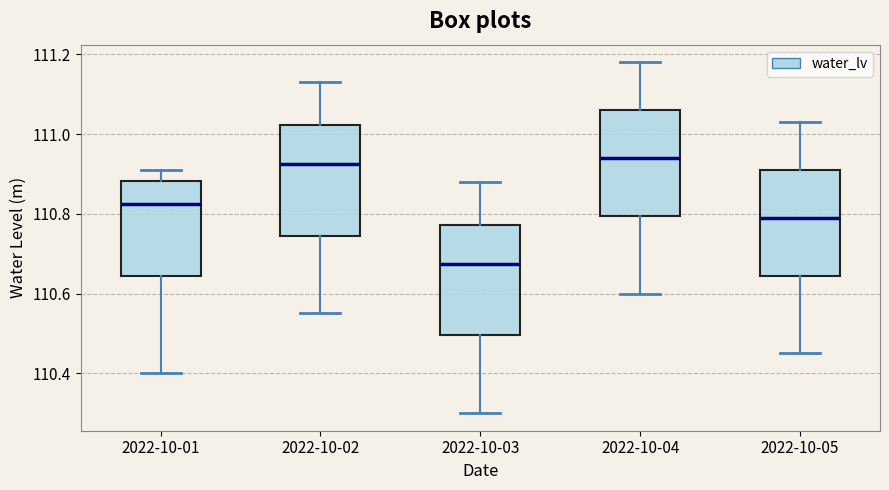

Where is the upper edge of the box for 2022-10-04 on the y-axis? The values are not printed on the chart, so give them approximately, as read against the axis.

111.06